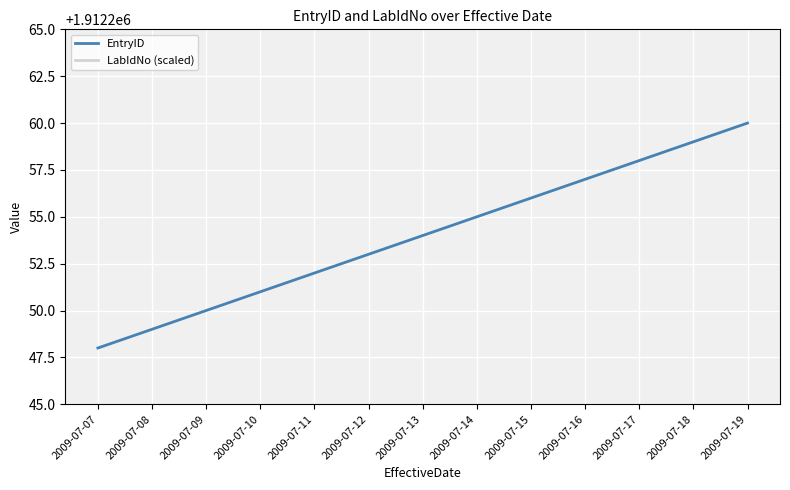

Reading left to right, extract all data points from this chart.

EntryID: 1912248	1912249	1912250	1912251	1912252	1912253	1912254	1912255	1912256	1912257	1912258	1912259	1912260
LabIdNo (scaled): 3904400	3904400	3904400	3904400	3904400	3904400	3904400	3904400	3904400	3904400	3904400	3904400	3904400